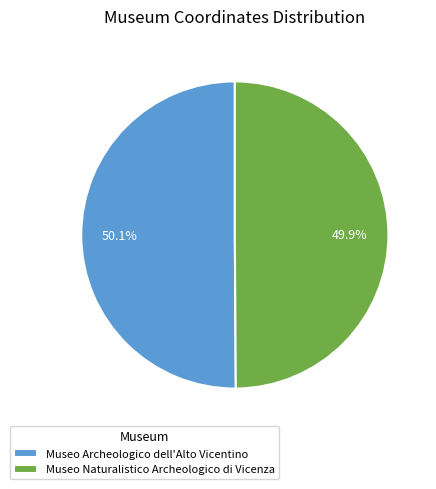

Count the number of slices in the pie.

2